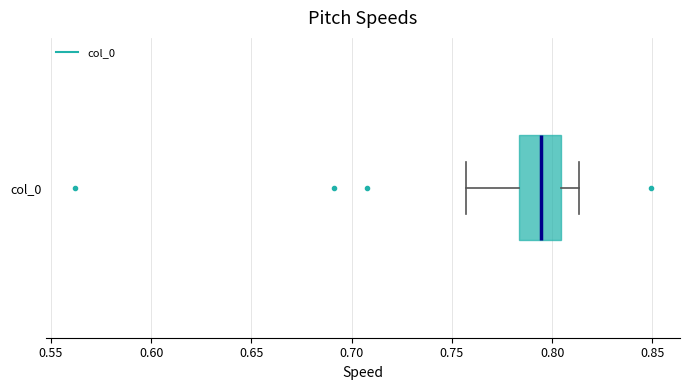

Where is the left edge of the box for col_0 on the x-axis? The values are not printed on the chart, so give them approximately, as read against the axis.

0.785